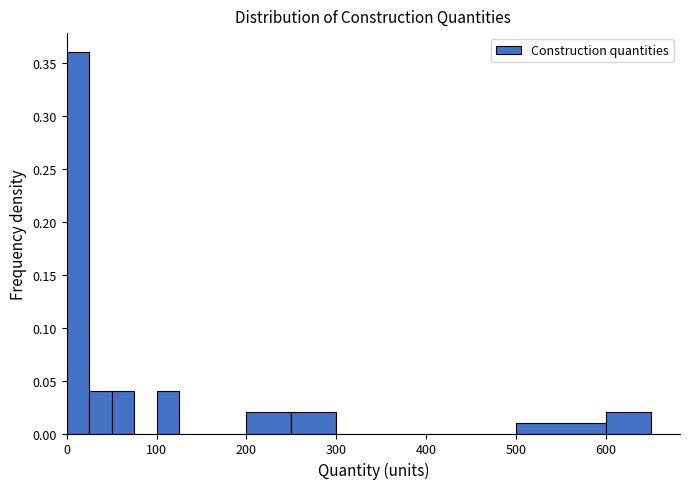

Around what value on the x-axis is the tallest bar? Give the approximate position of its centre, as read against the axis.

10